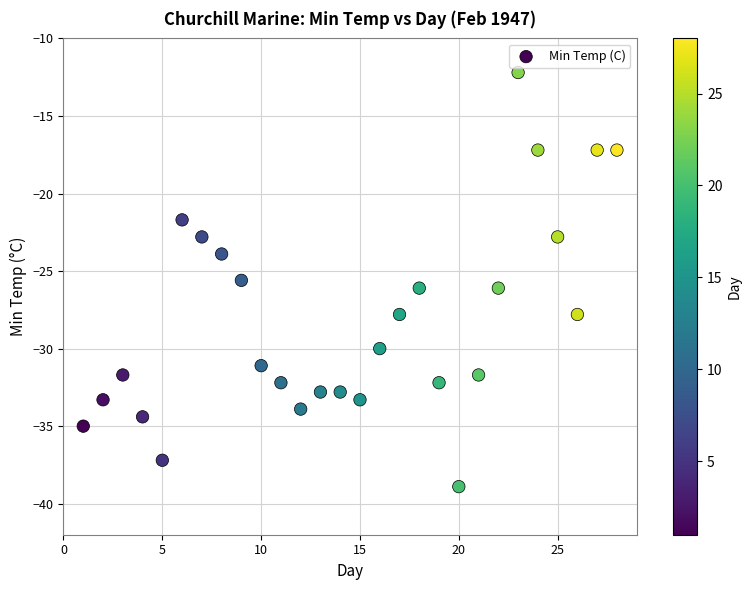

What is the range of Y values (max minus min)?

26.7